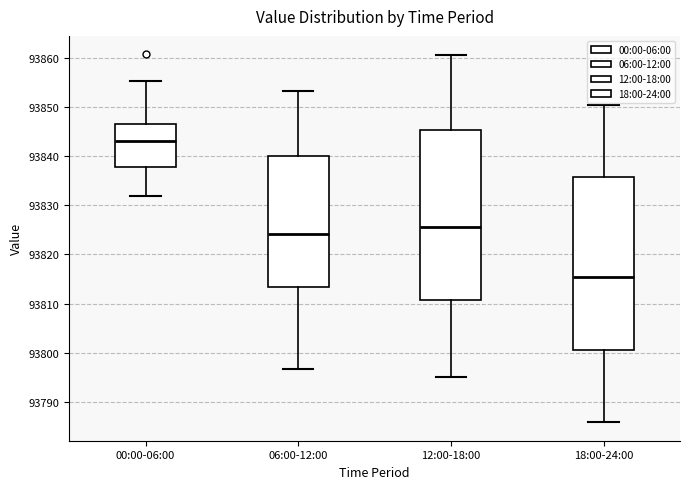

Reading left to right, transcribe this box plot: for each box, give where its median line is, the range the box spans, and where its two whiskers end, as read against the y-axis. The values are not printed on the chart, so give them approximately, as read against the axis.

00:00-06:00: median 93843, box 93838 to 93847, whiskers 93832 to 93855
06:00-12:00: median 93824, box 93813 to 93840, whiskers 93797 to 93853
12:00-18:00: median 93826, box 93811 to 93845, whiskers 93795 to 93861
18:00-24:00: median 93815, box 93801 to 93836, whiskers 93786 to 93850